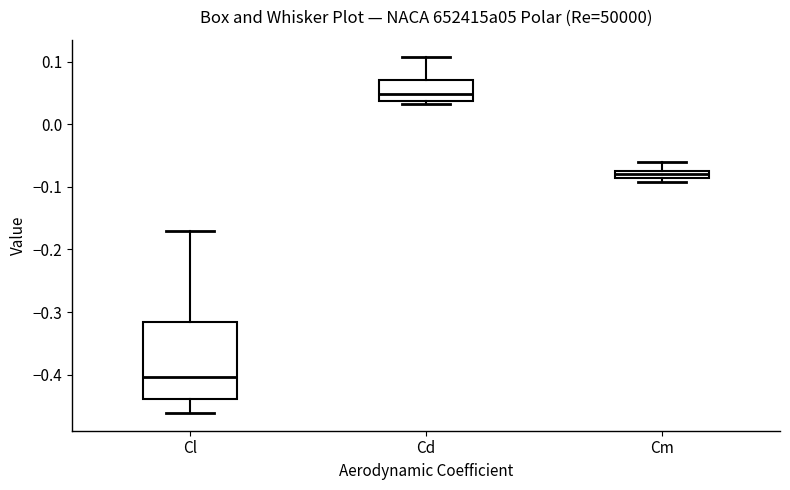

Where does the median line of the box for Cl sit on the y-axis? The values are not printed on the chart, so give them approximately, as read against the axis.

-0.40